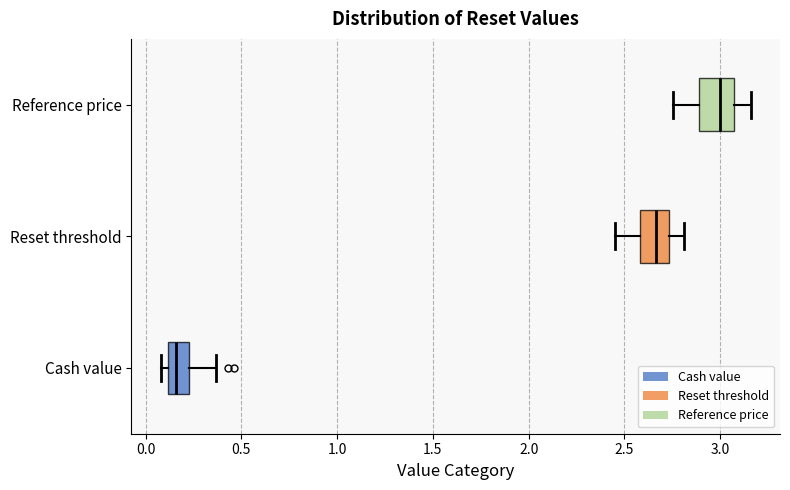

Reading bottom to top, transcribe this box plot: for each box, give where its median line is, the range the box spans, and where its two whiskers end, as read against the x-axis. The values are not printed on the chart, so give them approximately, as read against the axis.

Cash value: median 0.15, box 0.10 to 0.25, whiskers 0.10 (just left of the box's left edge) to 0.35
Reset threshold: median 2.65, box 2.60 to 2.75, whiskers 2.45 to 2.80
Reference price: median 3.00, box 2.90 to 3.05, whiskers 2.75 to 3.15